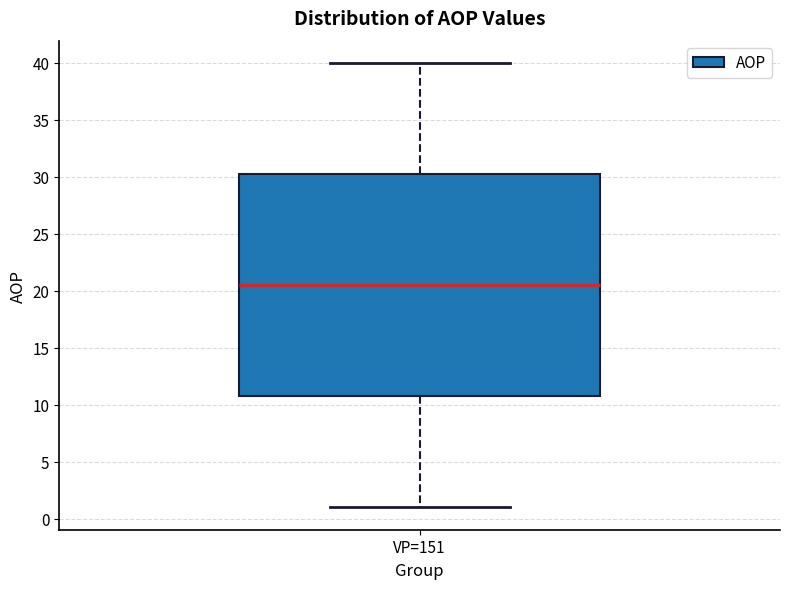

Transcribe this box plot: give where the median line is, the range the box spans, and where the two whiskers end, as read against the y-axis. The values are not printed on the chart, so give them approximately, as read against the axis.

median 20.5, box 11.0 to 30.5, whiskers 1.0 to 40.0